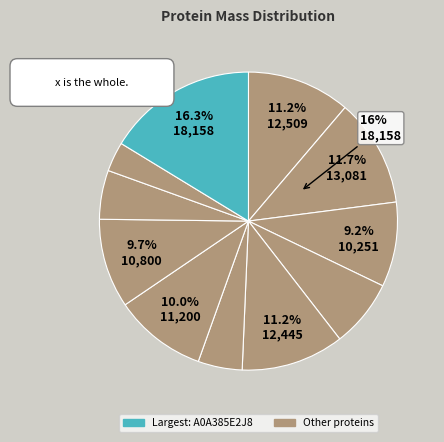

Which category has the biggest portion of the pie?

A0A385E2J8